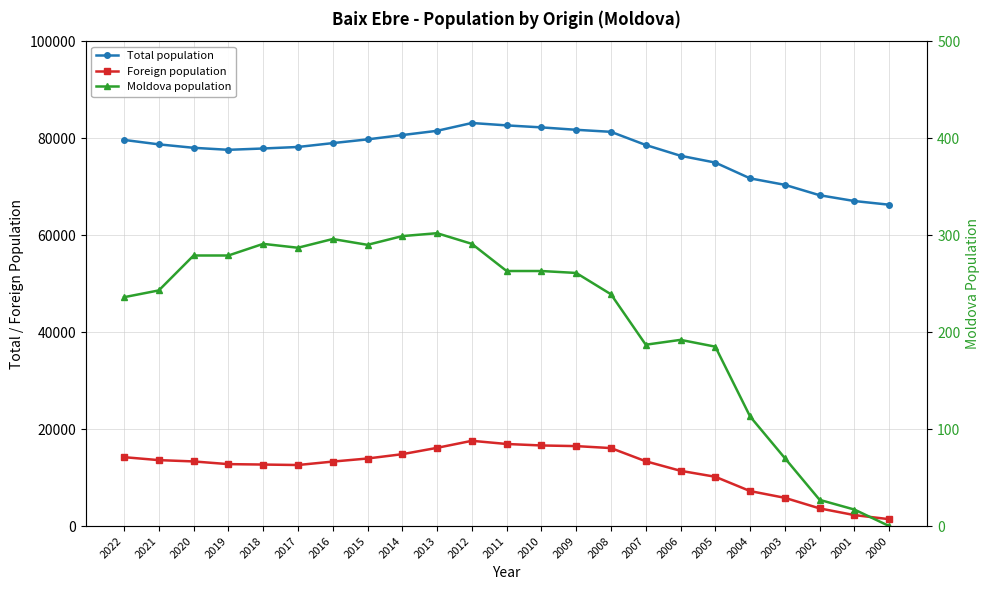

Reading left to right, transcribe all the data shown in this chart.

Total population: 2022=79636	2021=78721	2020=78011	2019=77596	2018=77868	2017=78180	2016=78977	2015=79748	2014=80637	2013=81514	2012=83125	2011=82634	2010=82222	2009=81724	2008=81304	2007=78590	2006=76368	2005=74962	2004=71708	2003=70373	2002=68227	2001=67031	2000=66274
Foreign population: 2022=14209	2021=13599	2020=13328	2019=12773	2018=12687	2017=12589	2016=13296	2015=13933	2014=14824	2013=16132	2012=17583	2011=16928	2010=16621	2009=16490	2008=16081	2007=13363	2006=11396	2005=10165	2004=7216	2003=5823	2002=3642	2001=2260	2000=1418
Moldova population: 2022=236	2021=243	2020=279	2019=279	2018=291	2017=287	2016=296	2015=290	2014=299	2013=302	2012=291	2011=263	2010=263	2009=261	2008=239	2007=187	2006=192	2005=185	2004=113	2003=70	2002=27	2001=17	2000=0